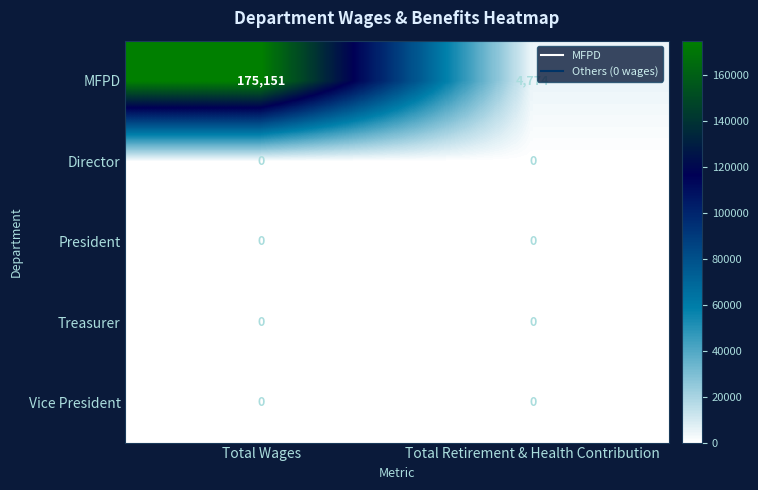

Is it true that Treasurer equals 0 at Total Retirement & Health Contribution?

True